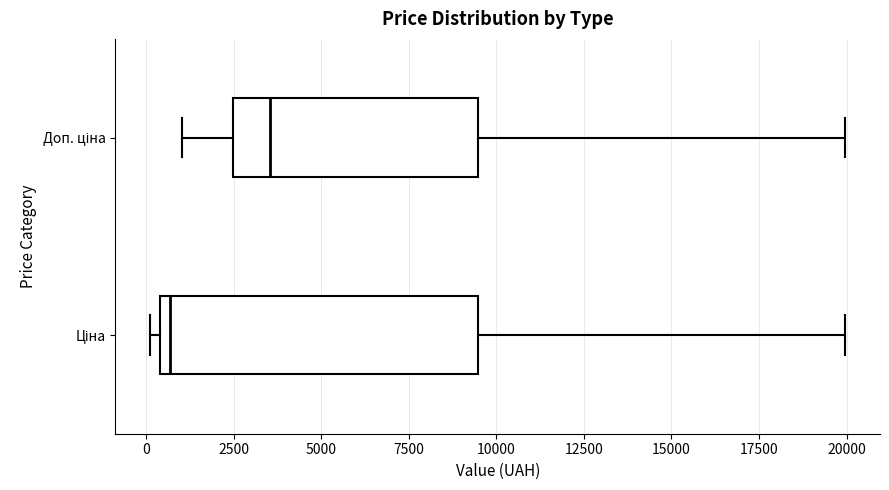

Where is the right edge of the box for Доп. ціна on the x-axis? The values are not printed on the chart, so give them approximately, as read against the axis.

9500